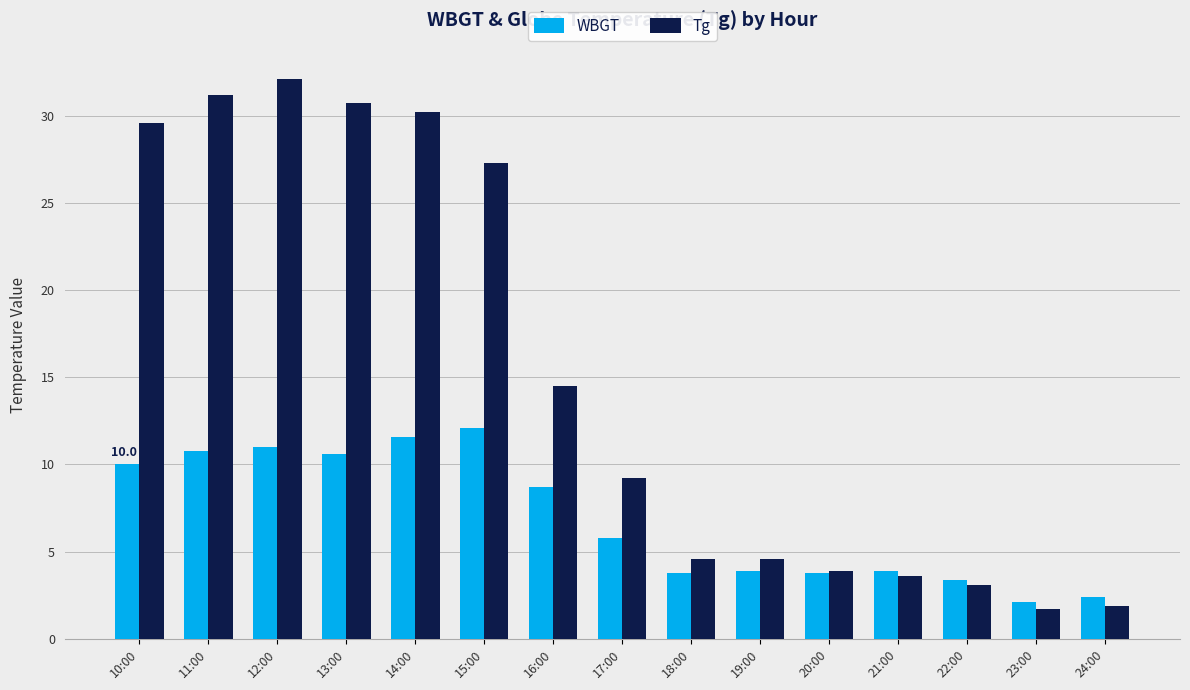

Rank the series at 17:00 from lowest to highest value.

WBGT, Tg